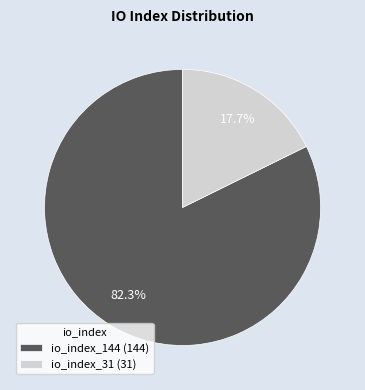

Which category has the smallest portion of the pie?

io_index_31